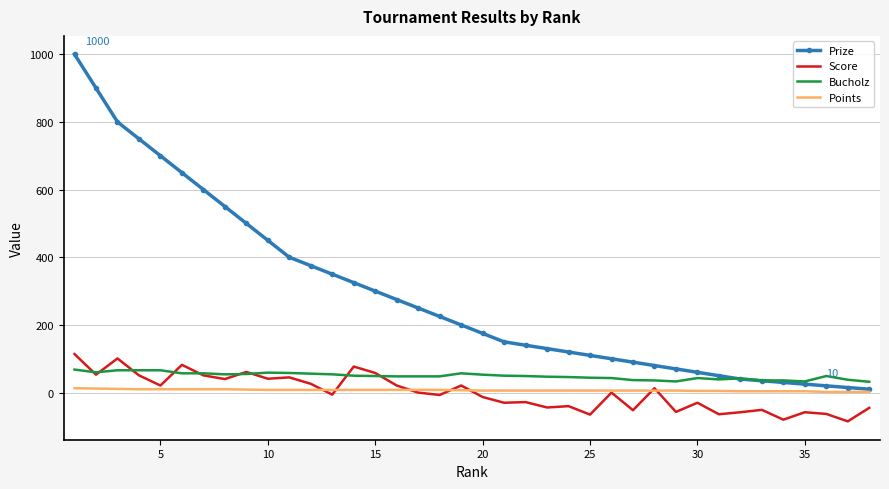

Which series has the largest range (max minus min)?

Prize